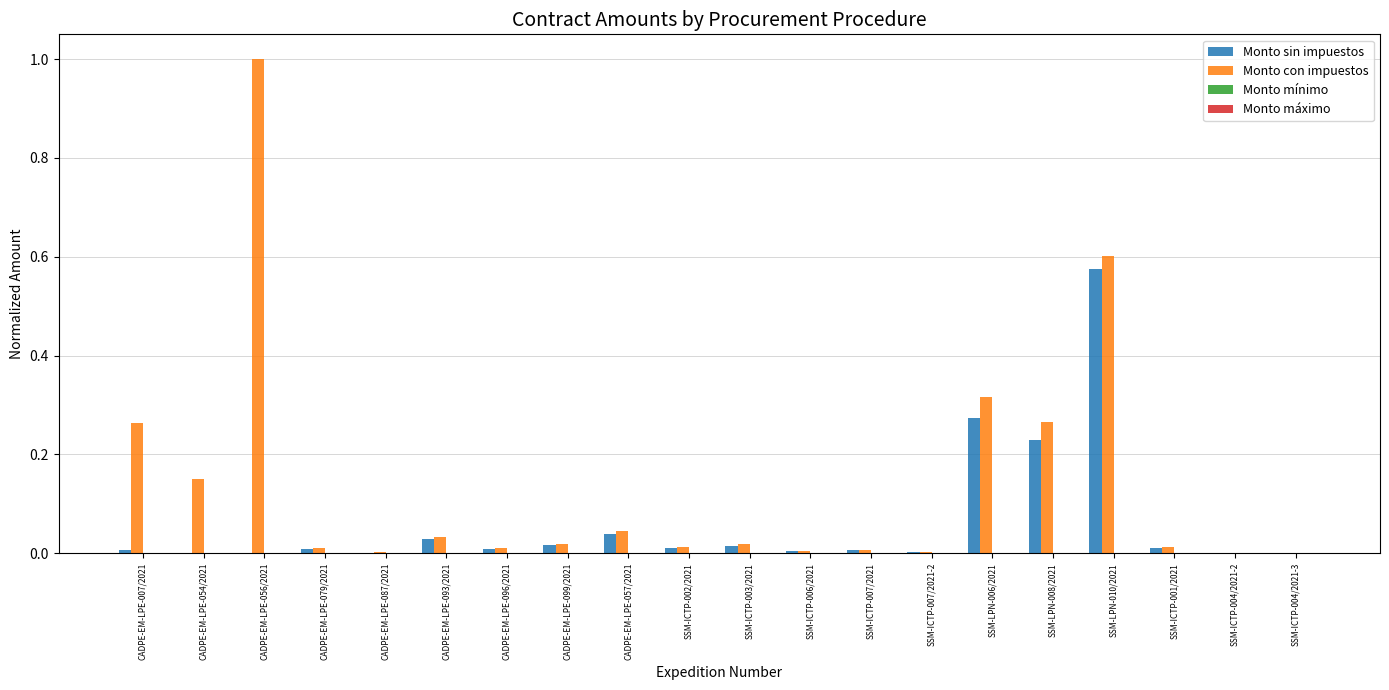

The value of Monto con impuestos at CADPE-EM-LPE-099/2021 is 0.0. True or false?

True